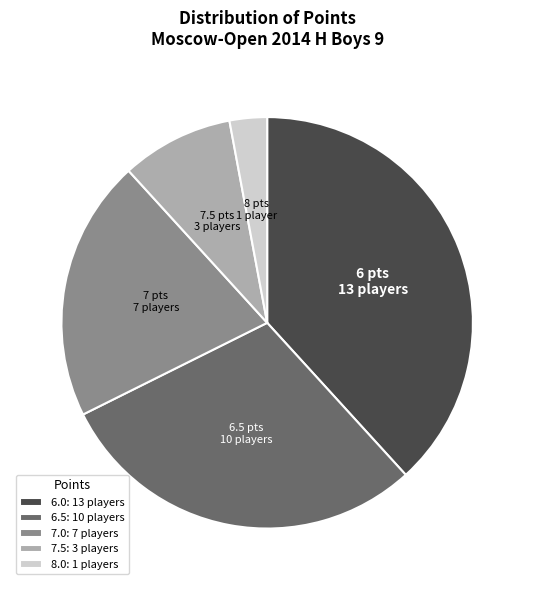

Rank the categories by value from lowest to highest.

8.0, 7.5, 7.0, 6.5, 6.0